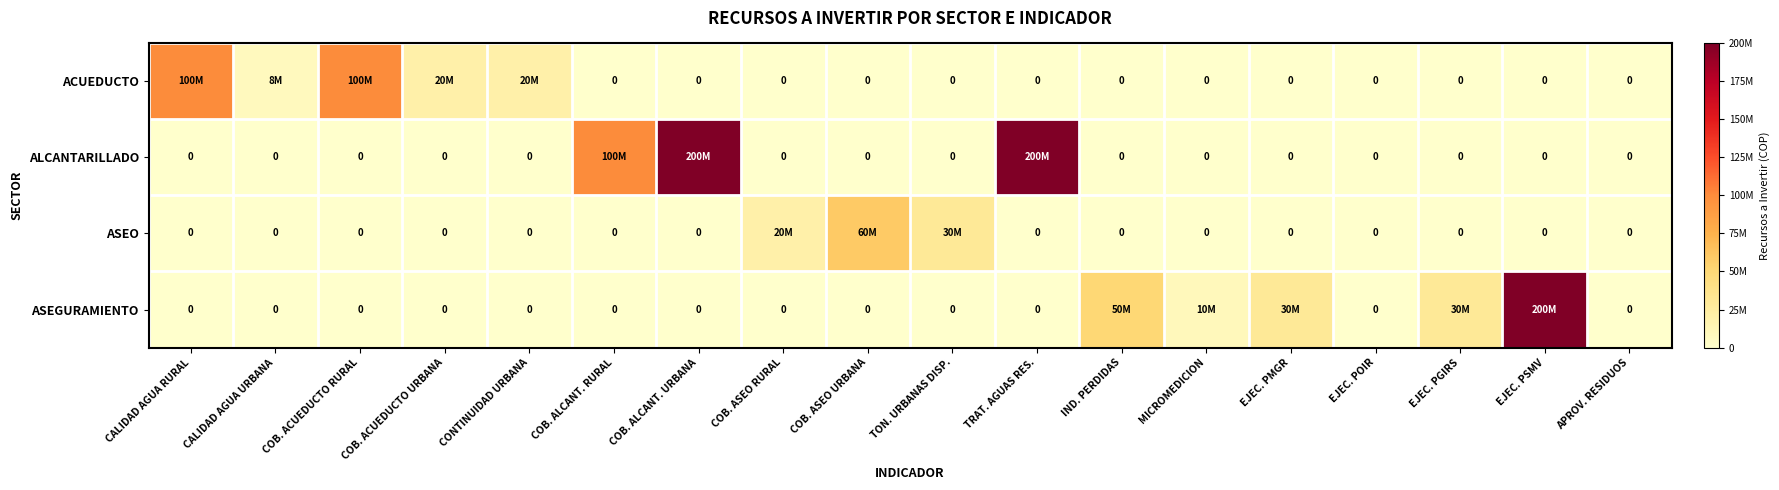

Rank the series by their average value, from highest to lowest.

ALCANTARILLADO, ASEGURAMIENTO, ACUEDUCTO, ASEO